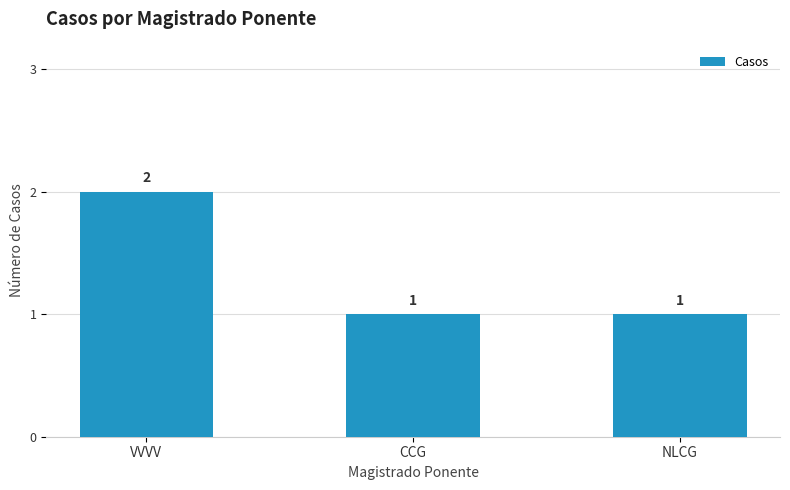

How many values exceed 1?

1